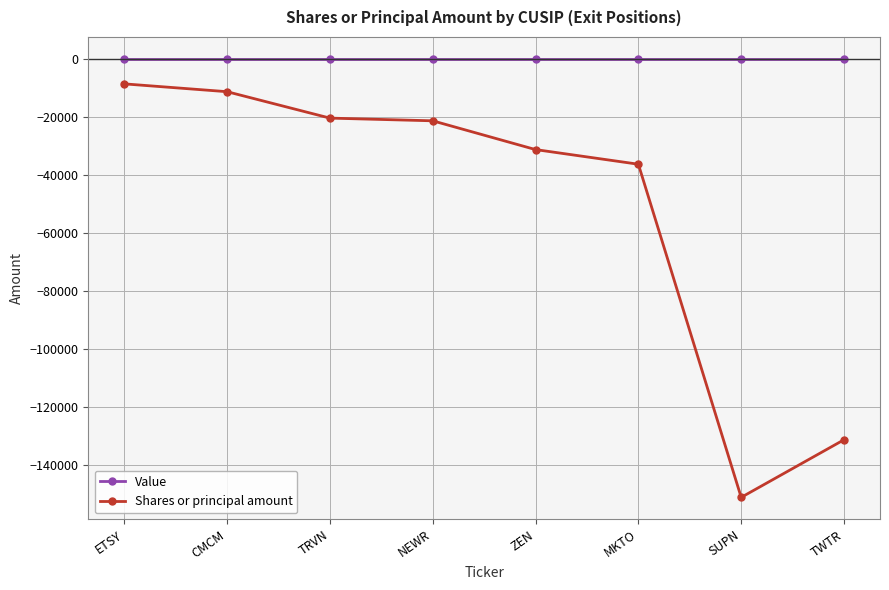

Rank the series at ZEN from lowest to highest value.

Shares or principal amount, Value